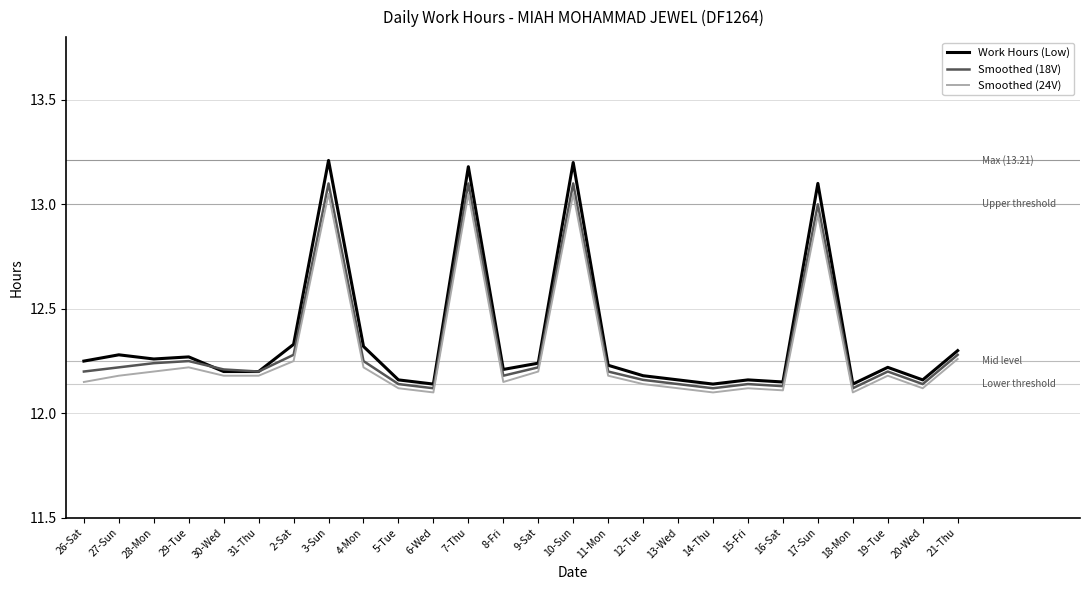

Is it true that Work Hours (Low) equals 12.3 at 28-Mon?

True